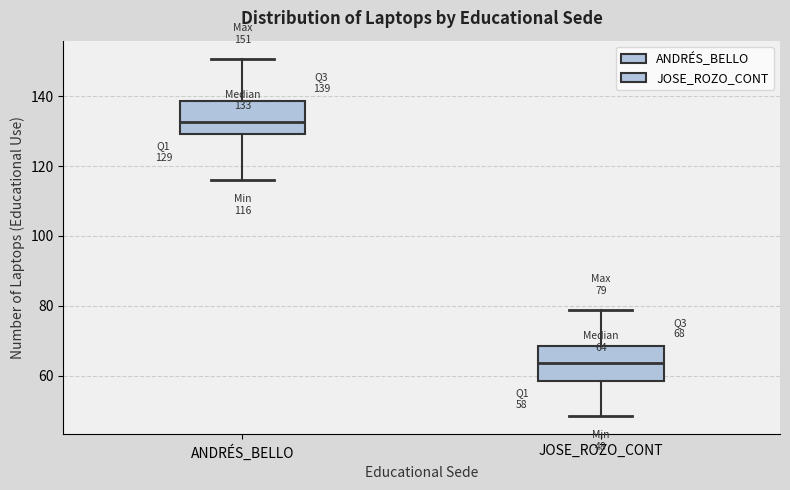

Which box has the highest median line?

ANDRÉS_BELLO